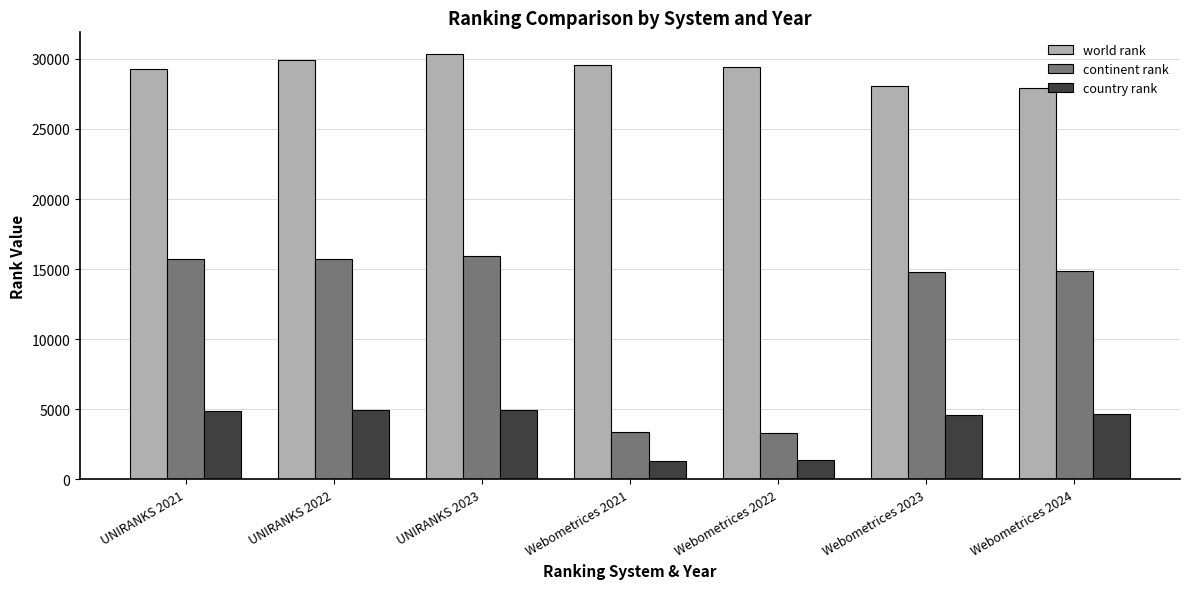

What is the sum of the country rank values at Webometrices 2021 and UNIRANKS 2023?

6223